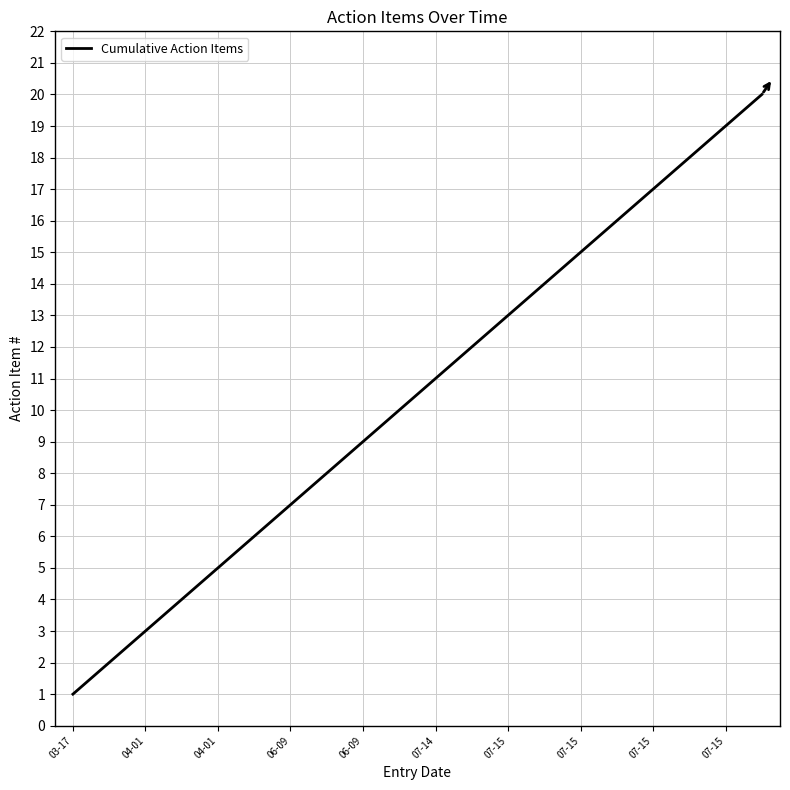

What is the maximum value shown in the chart?

20